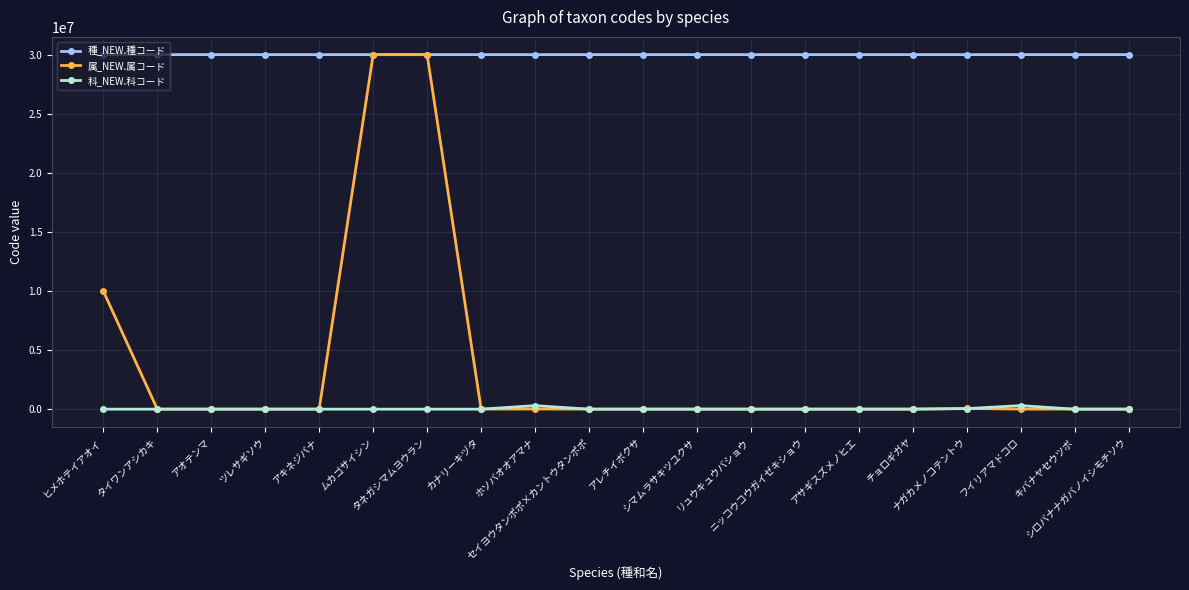

What is the difference between the highest and lowest values at キバナヤセウツボ?

30008968